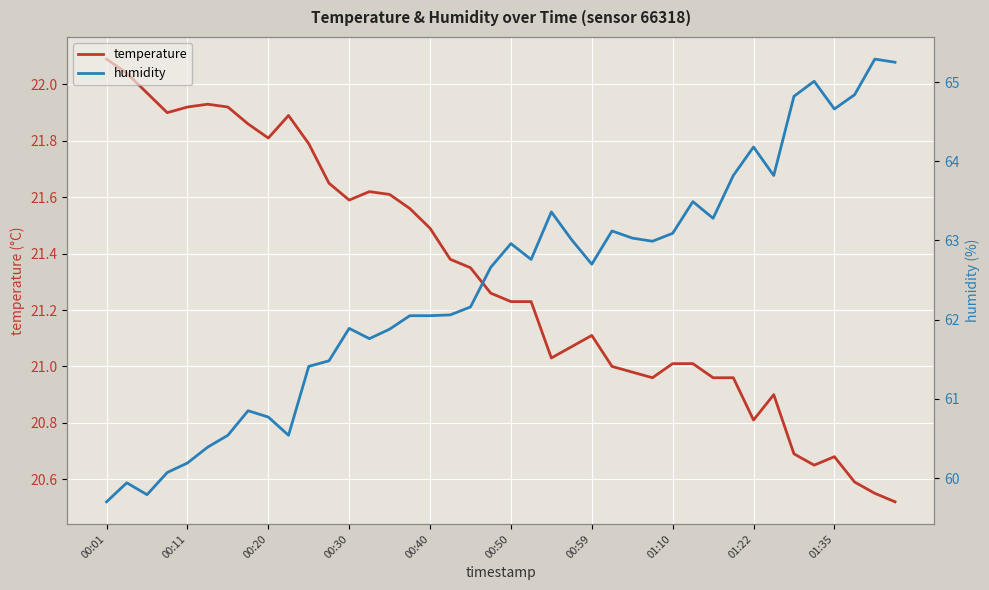

At which label does humidity first exceed 62?

15